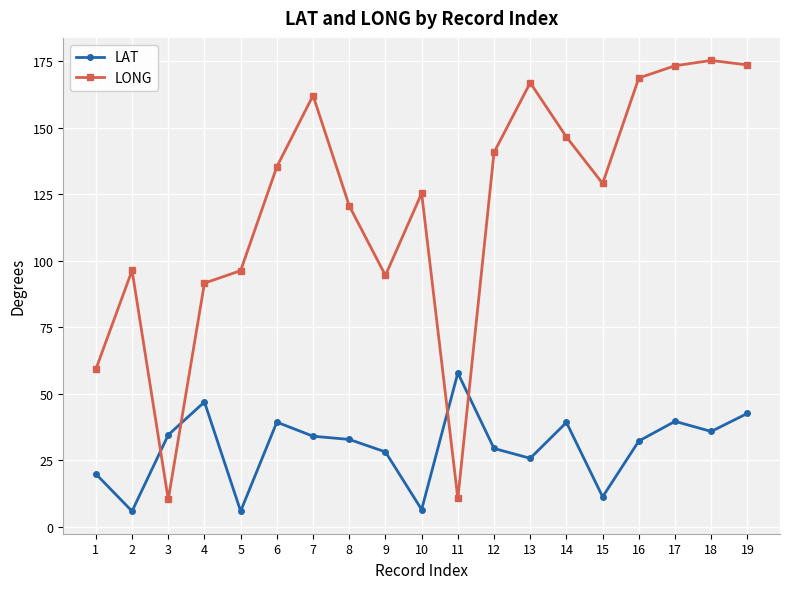

In LONG, how many points are higher than both neighbors (excluding endpoints)?

5